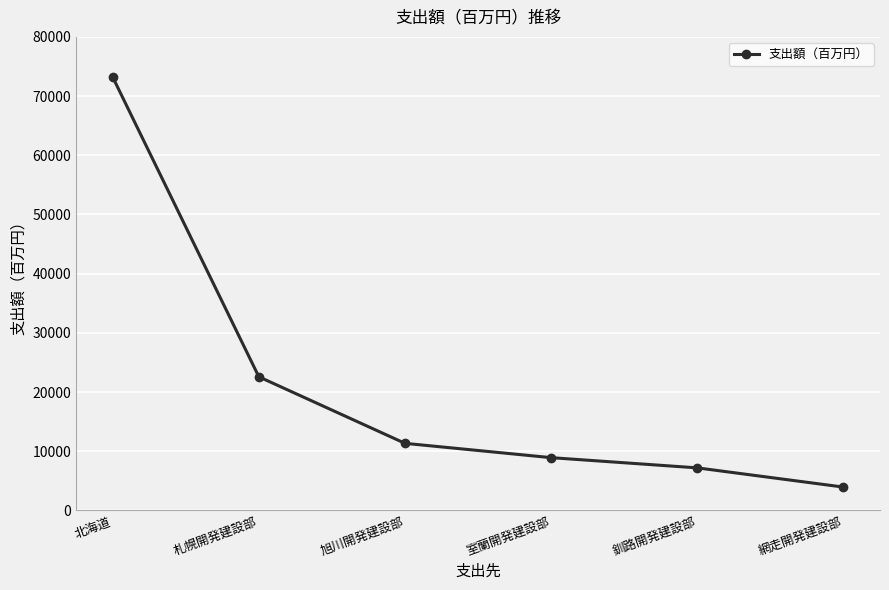

What is the maximum value shown in the chart?

73208